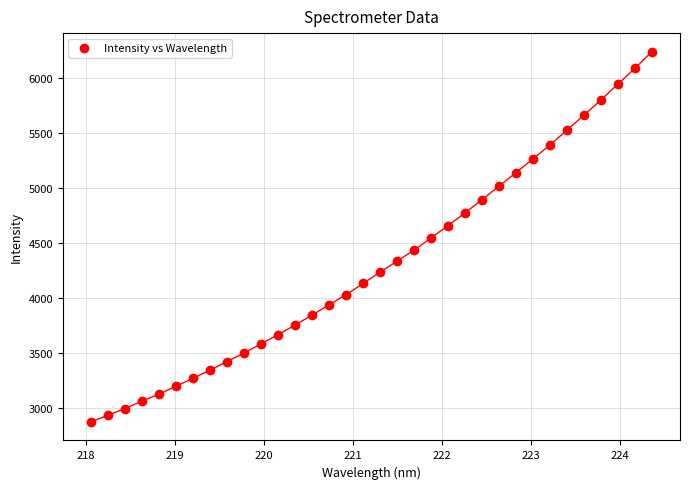

What is the range of Y values (max minus min)?

3366.8